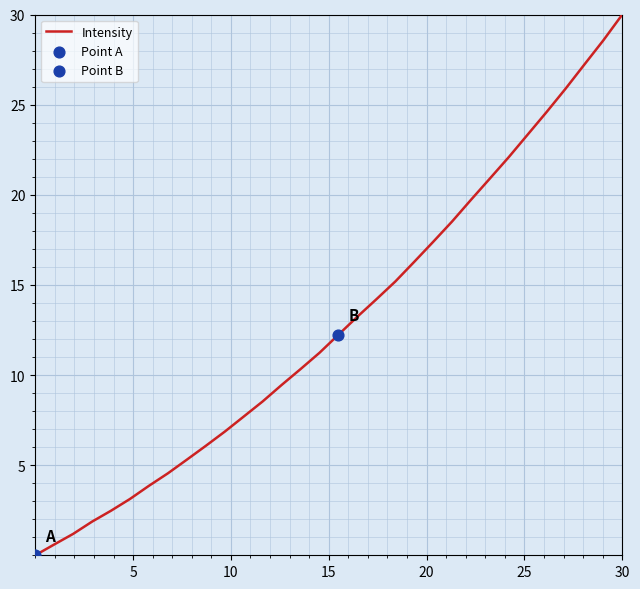

What is the difference between the maximum and minimum values?

30.0